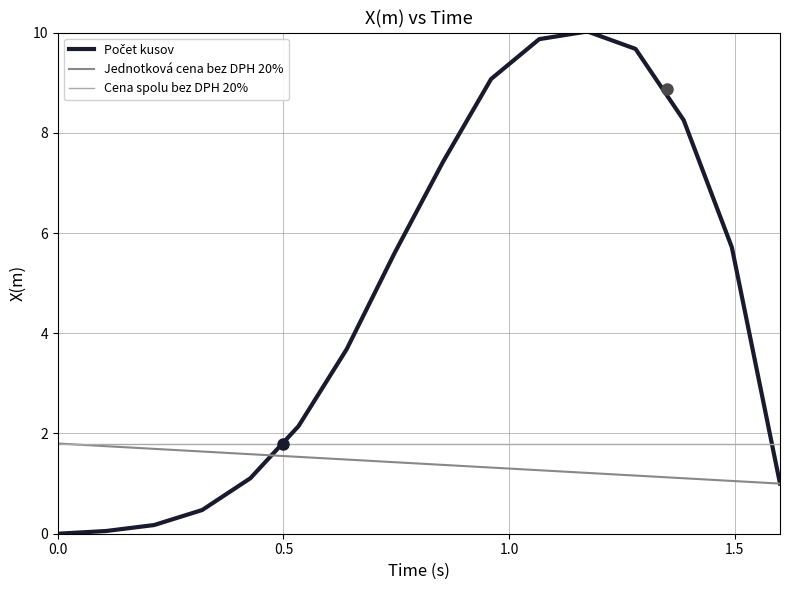

What is the lowest value of the Cena spolu bez DPH 20% series?

1.8